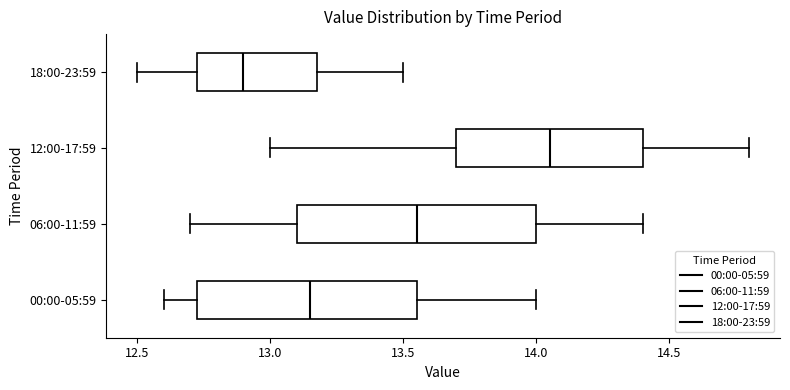

Reading bottom to top, read every box against the x-axis: the position of its median line, the range the box covers, and the ends of its whiskers. The values are not printed on the chart, so give them approximately, as read against the axis.

00:00-05:59: median 13.15, box 12.75 to 13.55, whiskers 12.60 to 14.00
06:00-11:59: median 13.55, box 13.10 to 14.00, whiskers 12.70 to 14.40
12:00-17:59: median 14.05, box 13.70 to 14.40, whiskers 13.00 to 14.80
18:00-23:59: median 12.90, box 12.75 to 13.20, whiskers 12.50 to 13.50